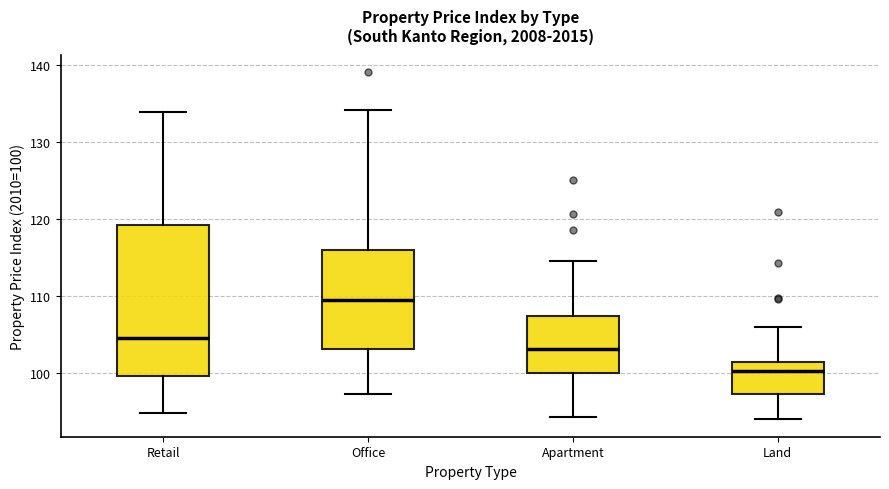

Where is the upper edge of the box for Retail on the y-axis? The values are not printed on the chart, so give them approximately, as read against the axis.

119